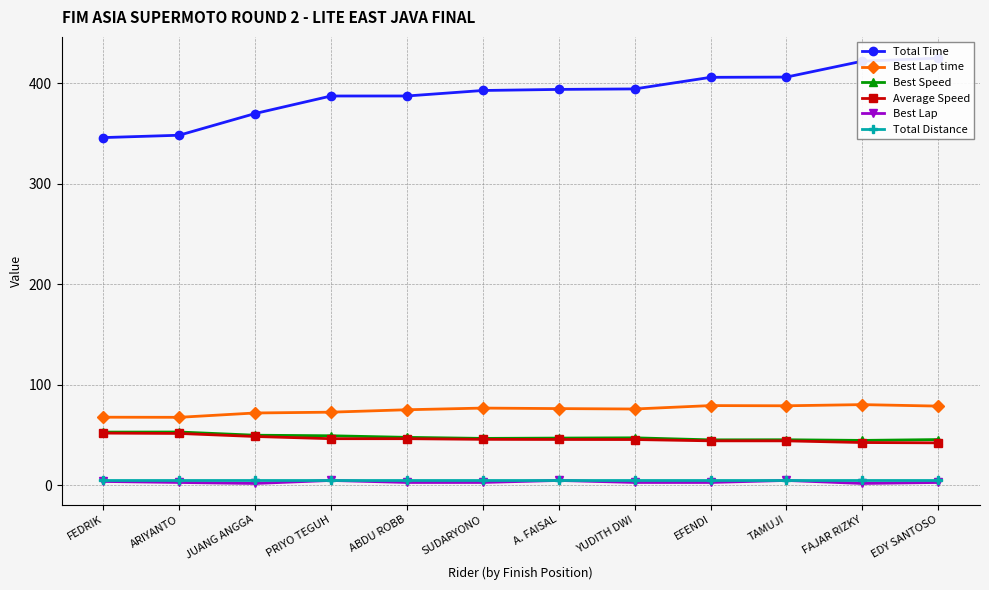

What position from the left is EDY SANTOSO?

12